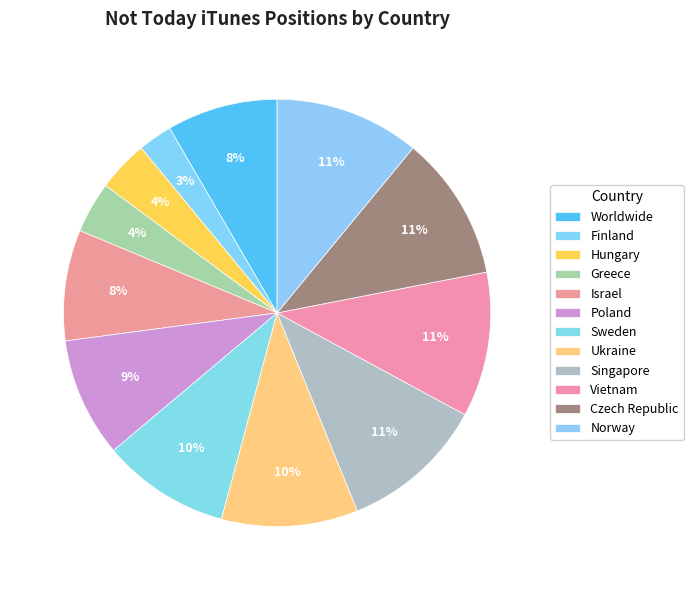

What percentage is the Hungary slice, to the nearest percent?

4%